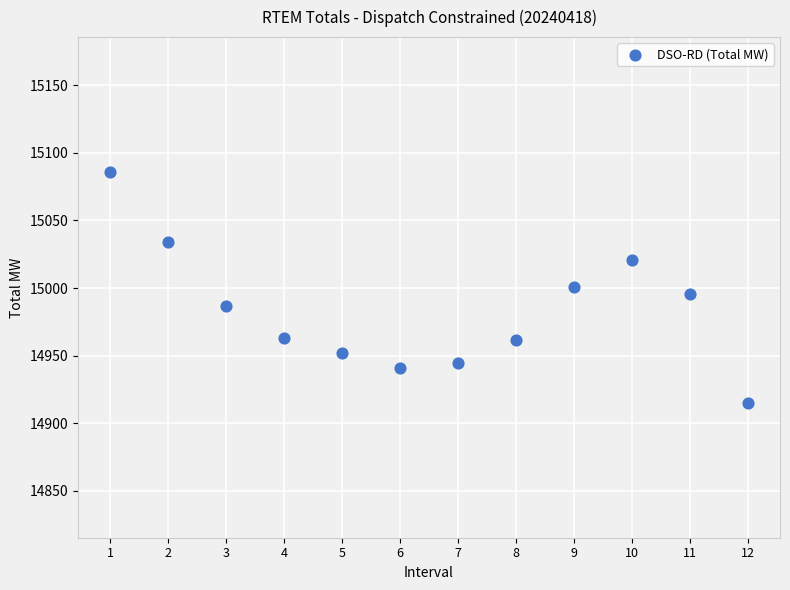

What is the average X value?

6.5